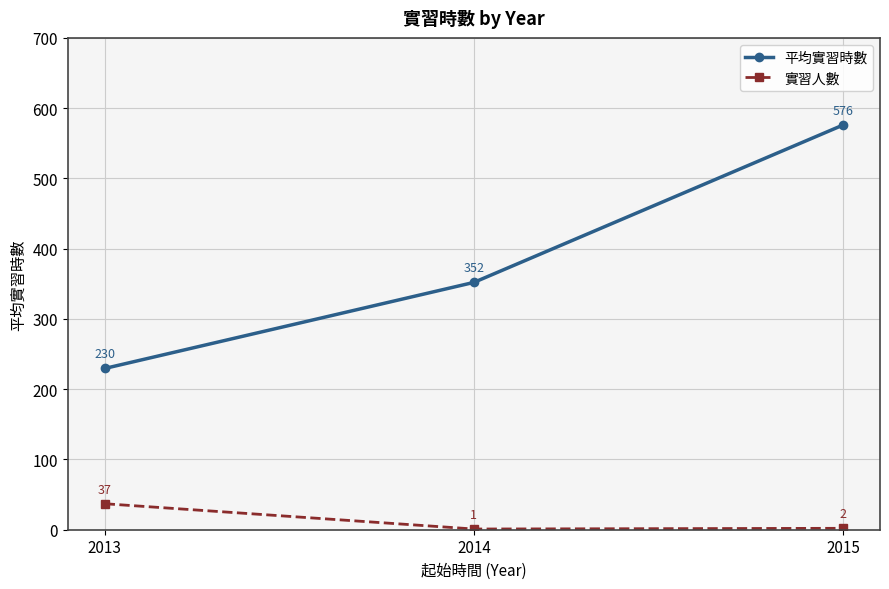

How many lines are shown in the chart?

2